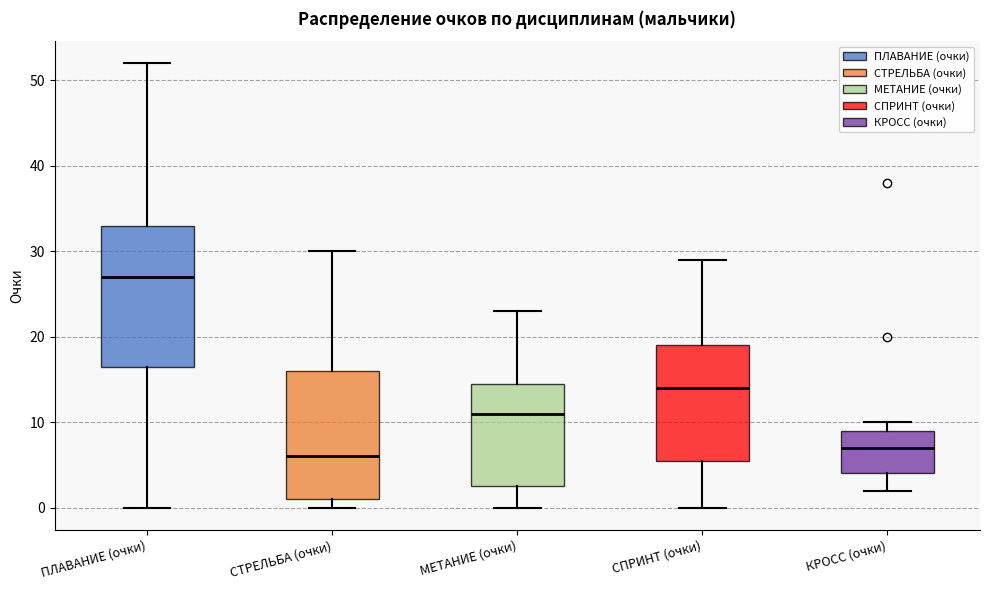

Where is the upper edge of the box for ПЛАВАНИЕ (очки) on the y-axis? The values are not printed on the chart, so give them approximately, as read against the axis.

33